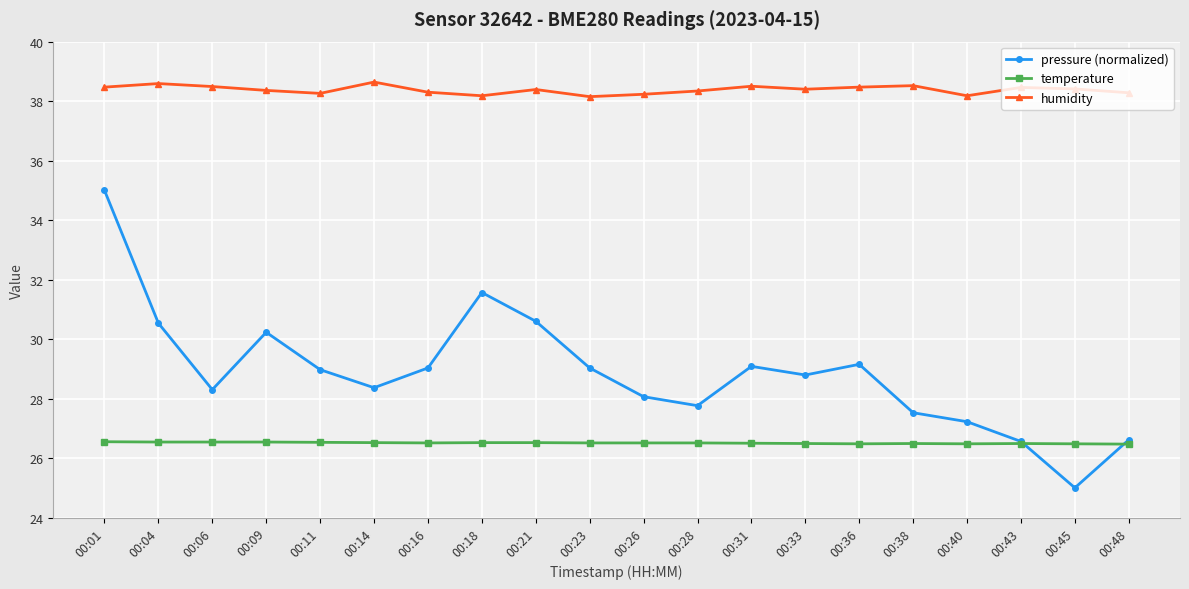

True or false: humidity and temperature intersect in this chart.

False